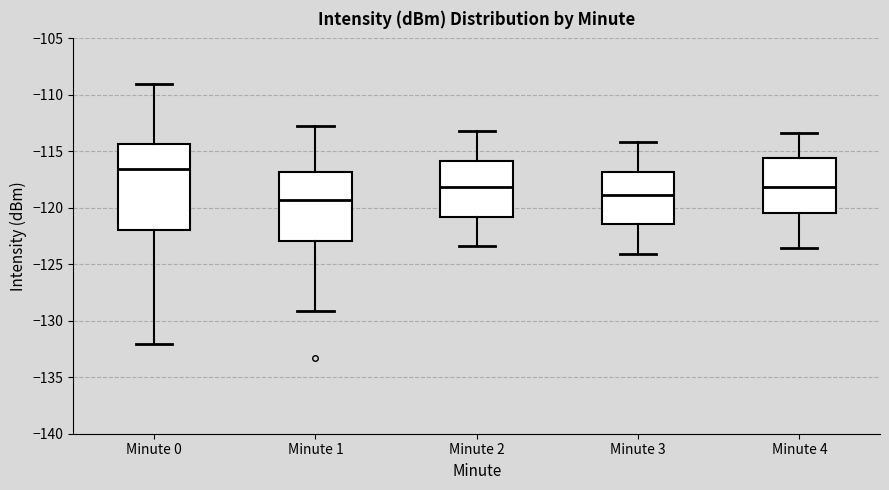

Which box is the tallest, from its lower edge to its upper edge?

Minute 0